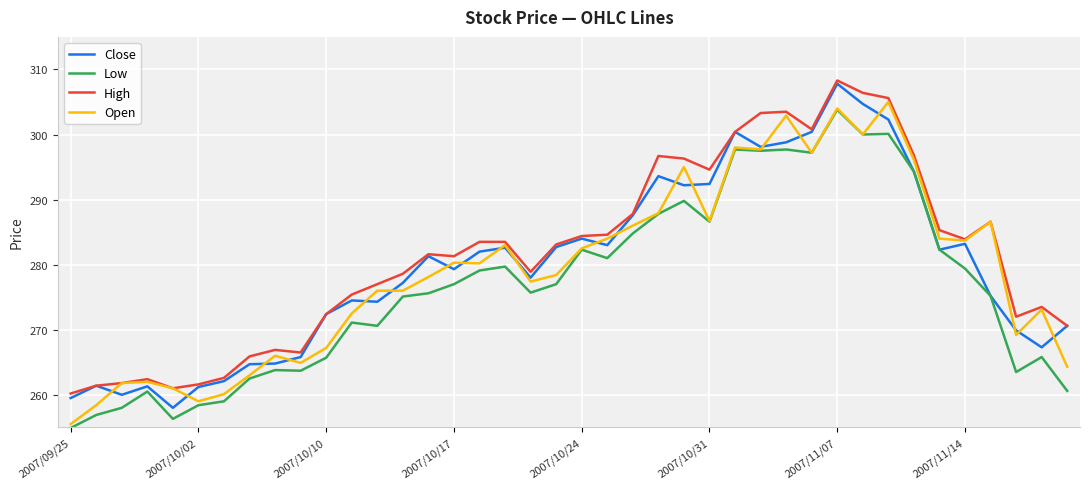

True or false: High and Low cross at least once.

False